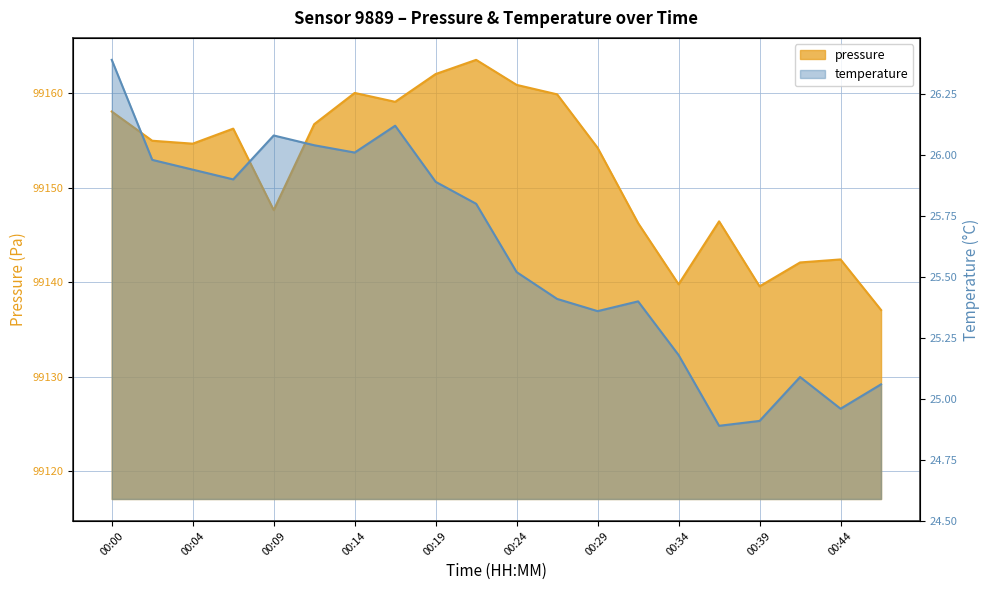

True or false: pressure has more than 2 points higher than both neighbors.

True